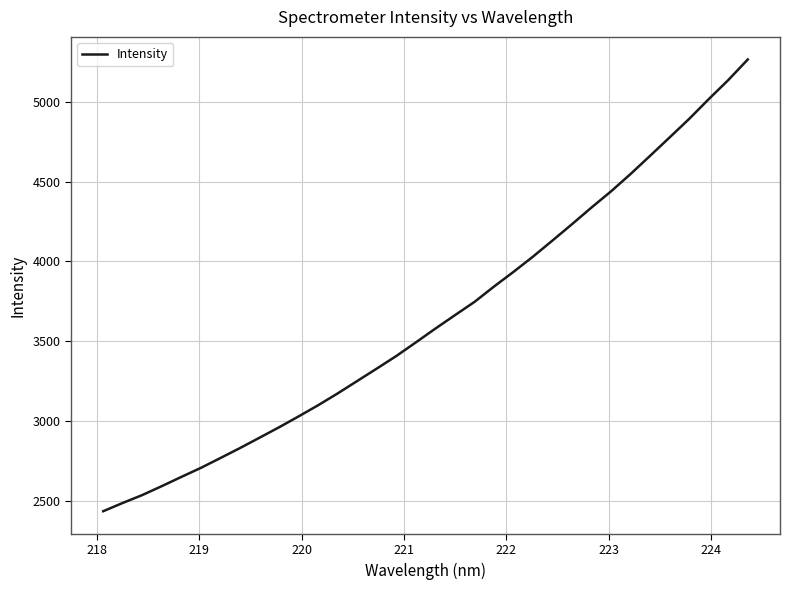

What is the difference between the maximum and minimum values?

2829.3